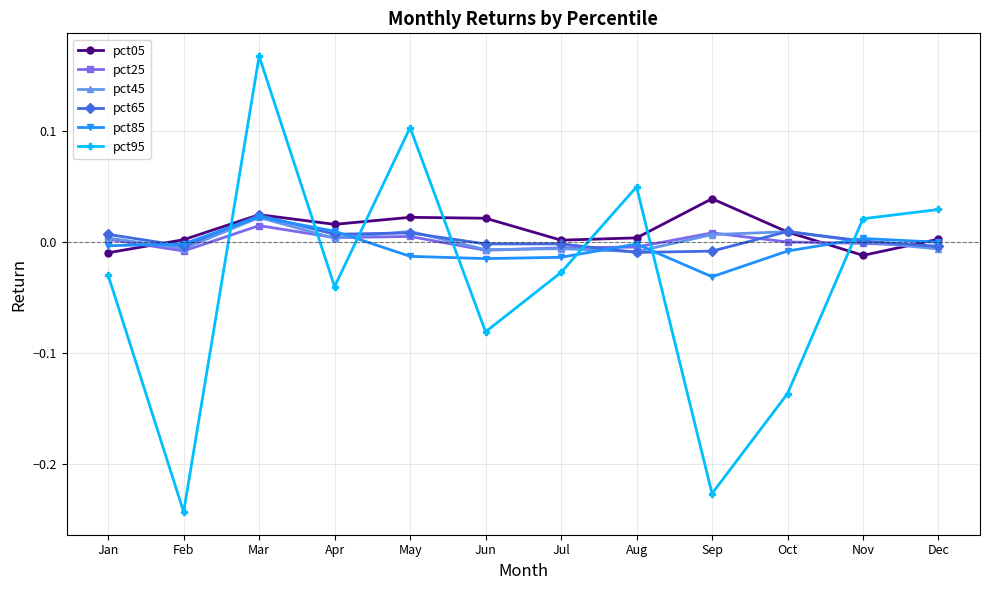

At which category is the sum across all series the highest?

Mar